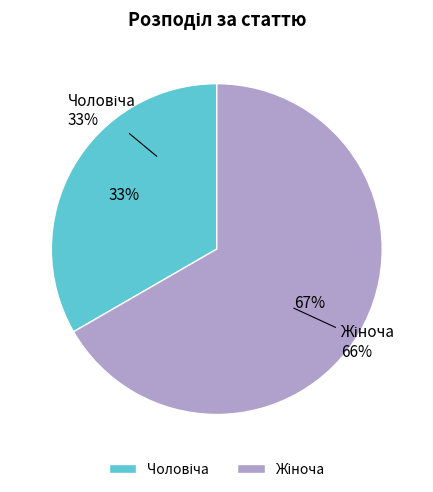

How many segments does this pie chart have?

2